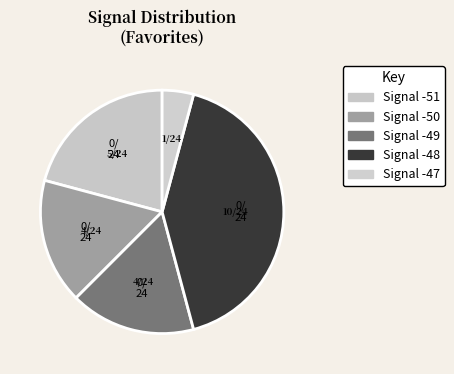

Count the number of slices in the pie.

5